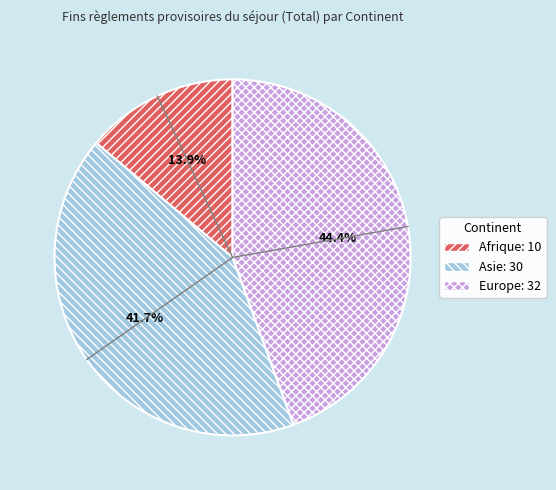

Which slice is the largest?

Europe